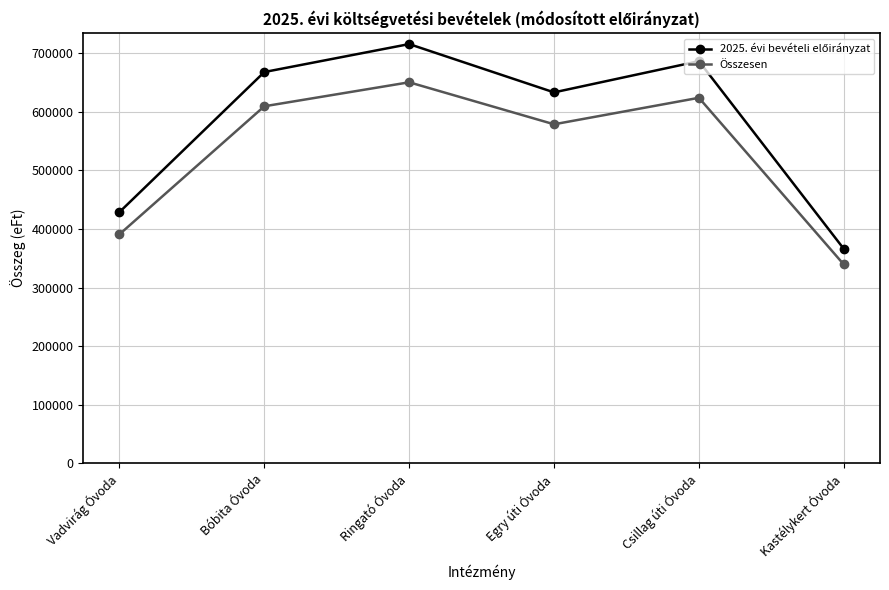

At which label is Összesen closest to 494966?

Egry úti Óvoda